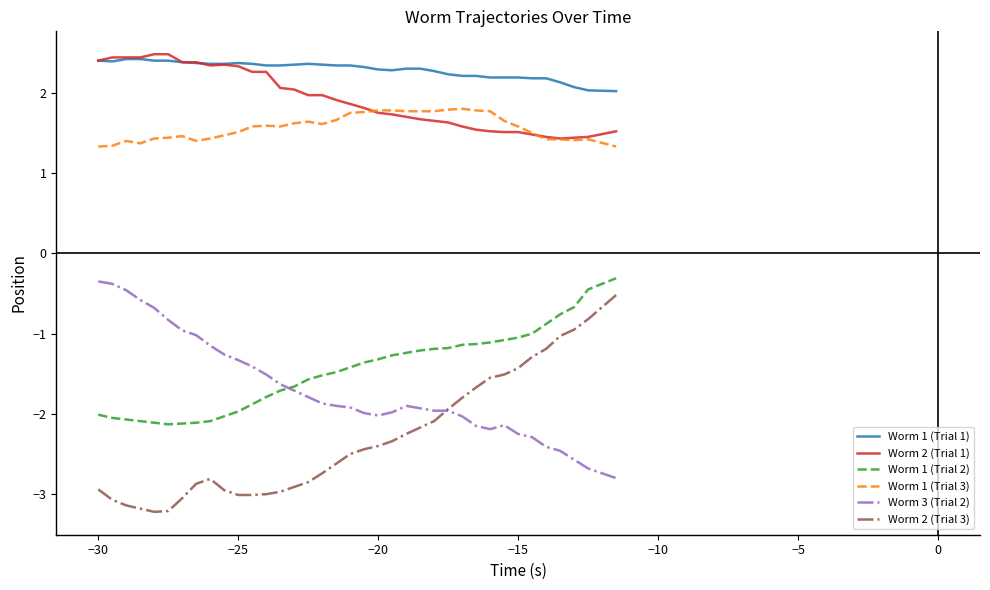

True or false: Worm 1 (Trial 1) and Worm 1 (Trial 2) cross at least once.

False